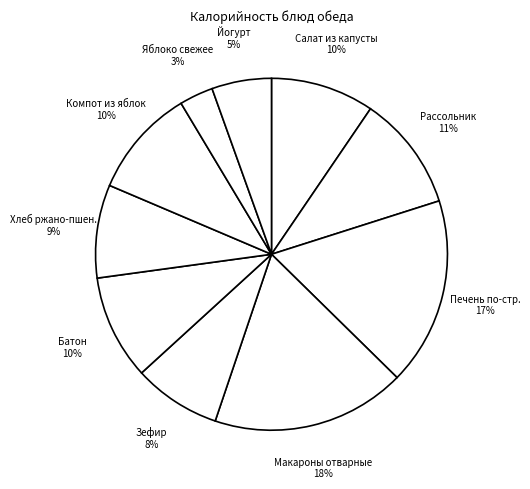

The Яблоко свежее slice represents 10% of the pie. True or false?

False